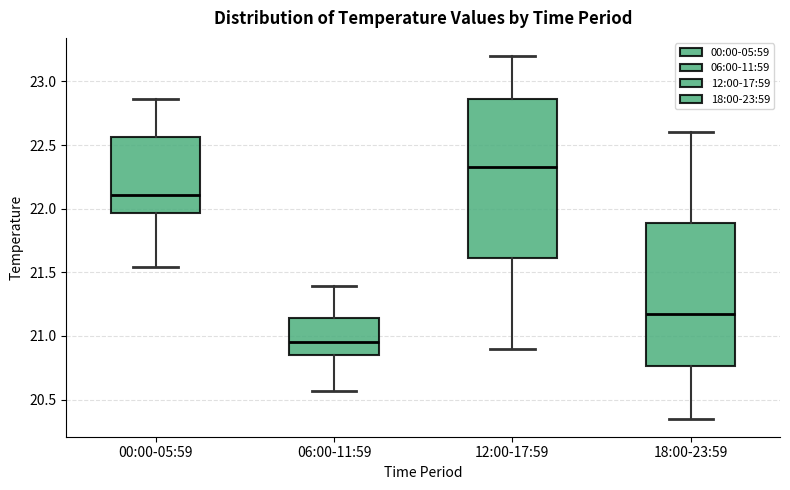

Comparing the boxes themselves (not the whiskers), which one is the tallest?

12:00-17:59